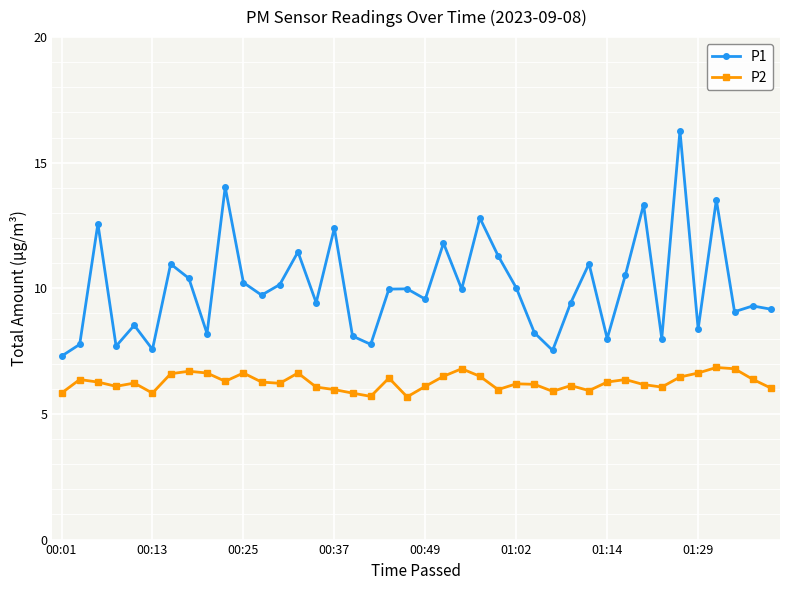

True or false: P1 has more than 1 interior local peaks.

True